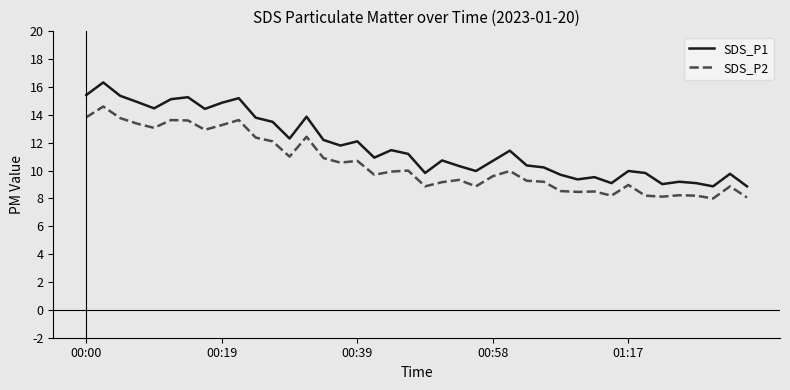

Does the chart have visible grid lines?

No